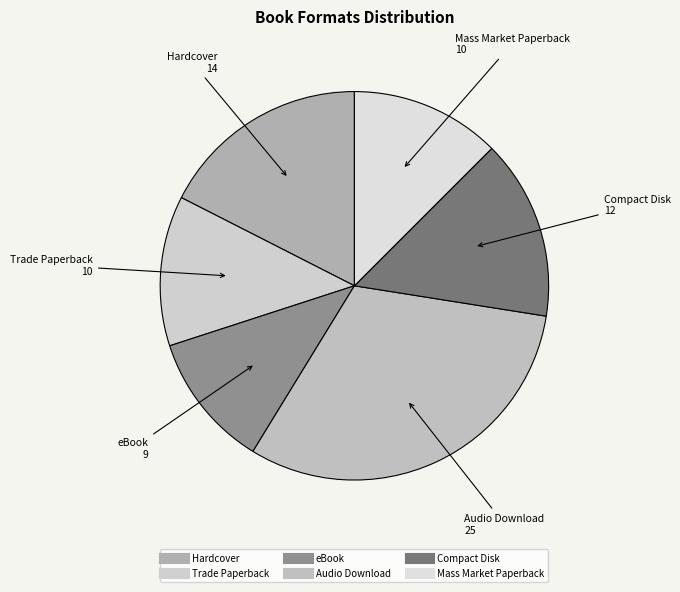

How many segments does this pie chart have?

6